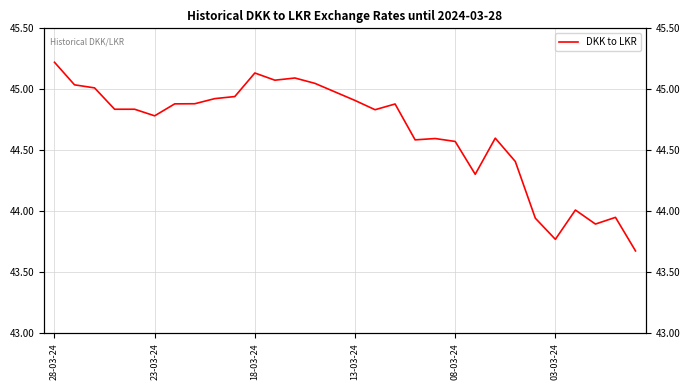

Reading right to left, what are all the values shown in this chart?

43.7	44.0	43.9	44.0	43.8	43.9	44.4	44.6	44.3	44.6	44.6	44.6	44.9	44.8	44.9	45.0	45.0	45.1	45.1	45.1	44.9	44.9	44.9	44.9	44.8	44.8	44.8	45.0	45.0	45.2